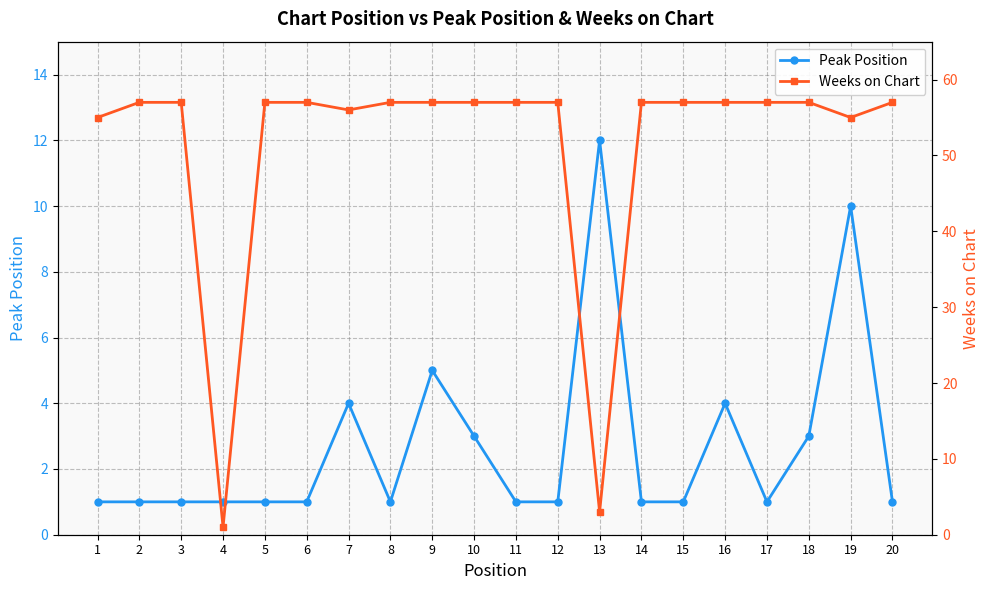

The value of Peak Position at 3 is 2. True or false?

False